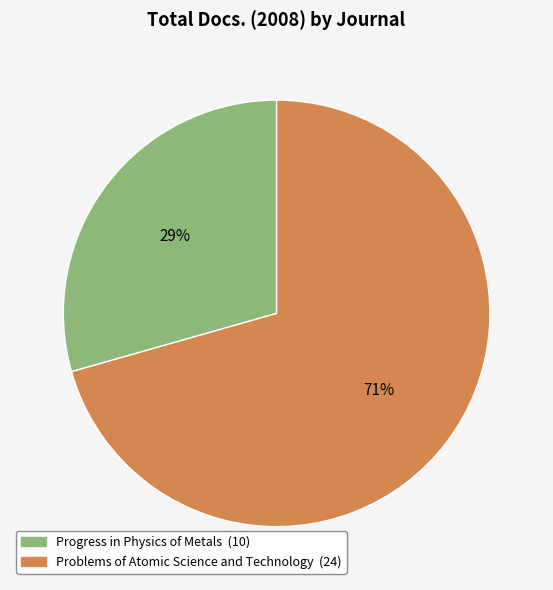

Which slice is the largest?

Problems of Atomic Science and Technology